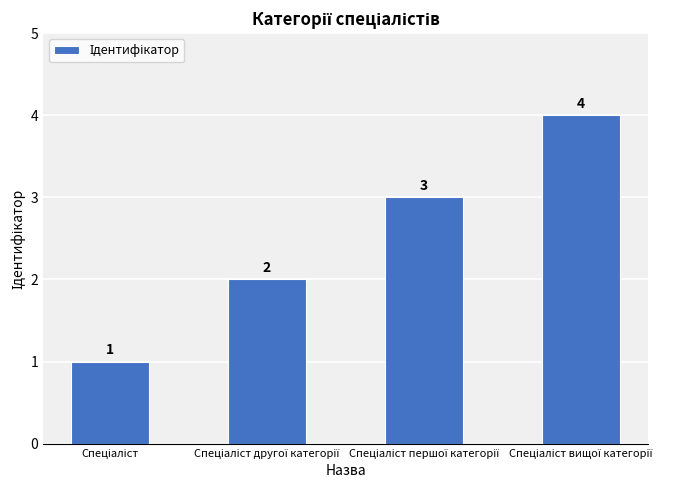

What is the sum of all values?

10